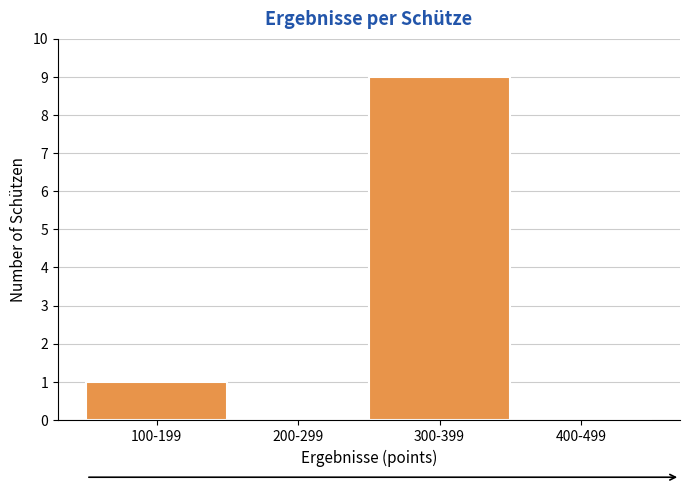

Reading right to left, extract all data points from this chart.

400-499=0	300-399=9	200-299=0	100-199=1